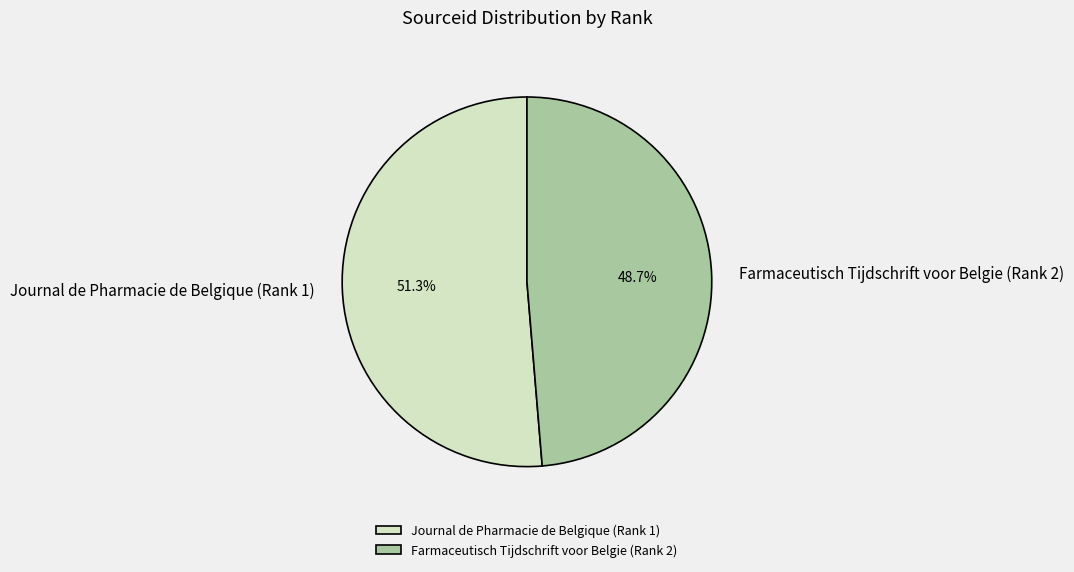

Which has a higher value, Journal de Pharmacie de Belgique (Rank 1) or Farmaceutisch Tijdschrift voor Belgie (Rank 2)?

Journal de Pharmacie de Belgique (Rank 1)